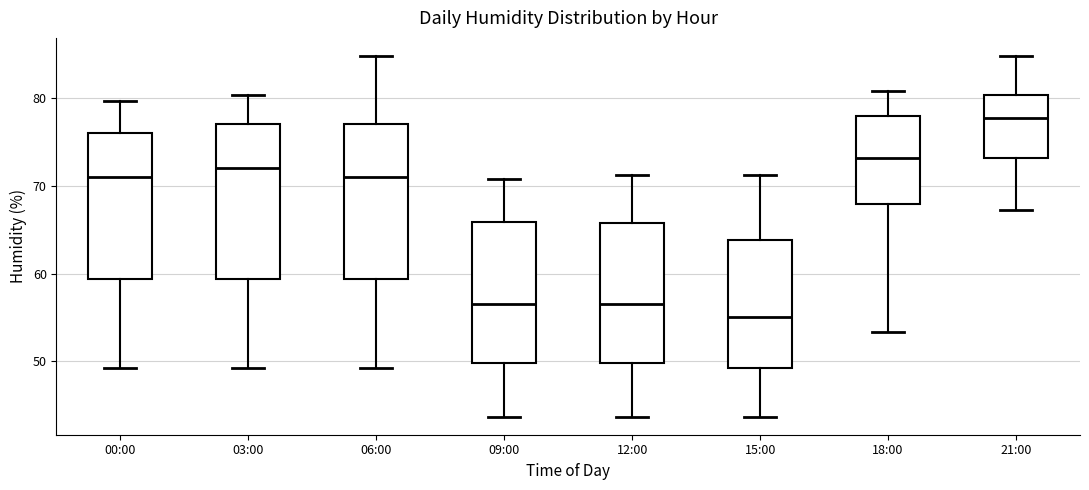

Reading left to right, read every box against the y-axis: the position of its median line, the range the box covers, and the ends of its whiskers. The values are not printed on the chart, so give them approximately, as read against the axis.

00:00: median 71, box 59 to 76, whiskers 49 to 80
03:00: median 72, box 59 to 77, whiskers 49 to 80
06:00: median 71, box 59 to 77, whiskers 49 to 85
09:00: median 57, box 50 to 66, whiskers 44 to 71
12:00: median 57, box 50 to 66, whiskers 44 to 71
15:00: median 55, box 49 to 64, whiskers 44 to 71
18:00: median 73, box 68 to 78, whiskers 53 to 81
21:00: median 78, box 73 to 80, whiskers 67 to 85